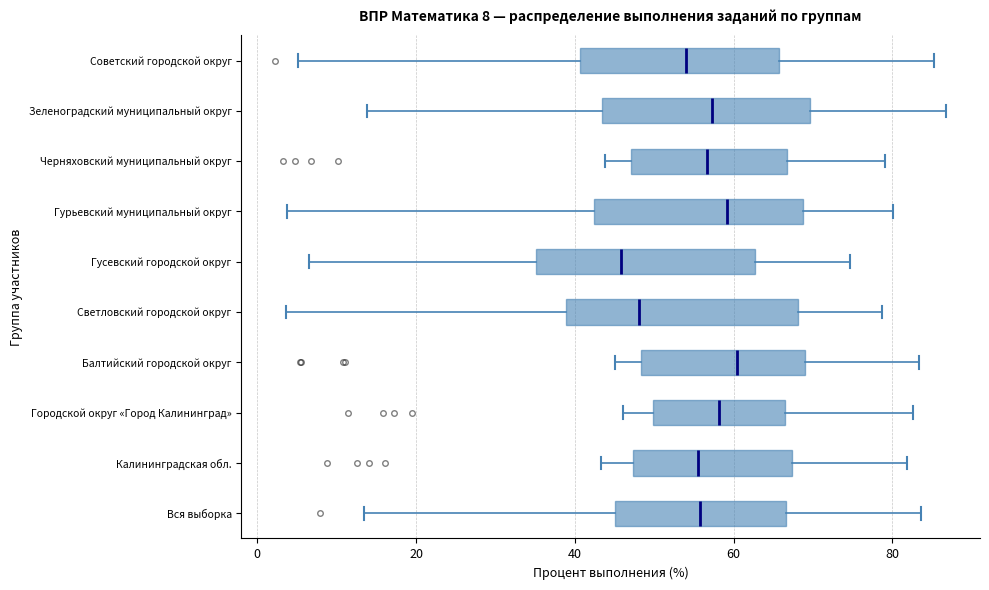

Which box has the furthest to the left median line?

Гусевский городской округ